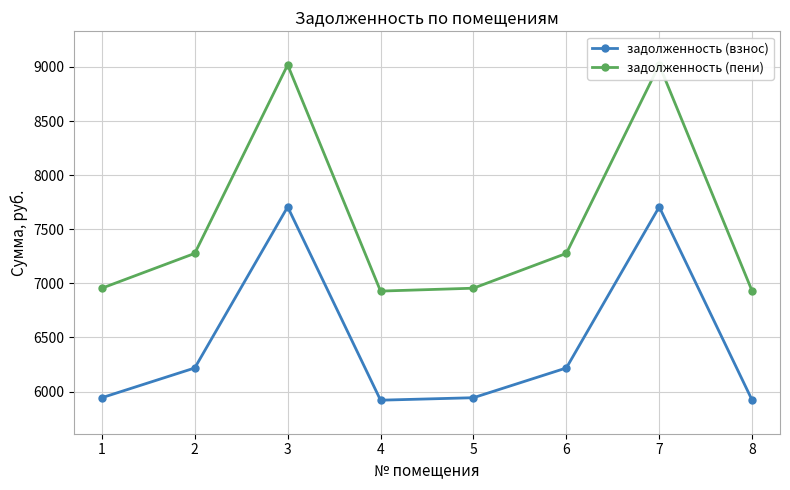

True or false: задолженность (пени) and задолженность (взнос) cross at least once.

False